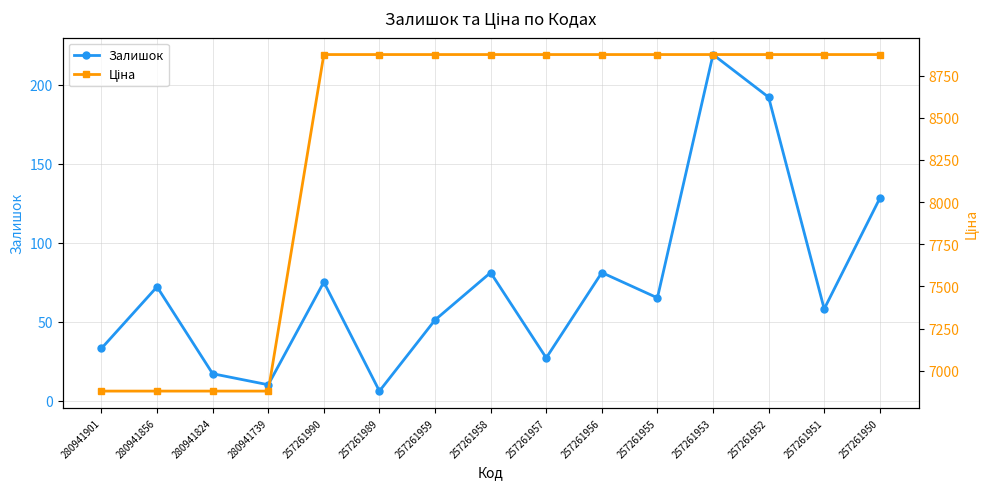

What is the difference between the second highest and minimum values in the Ціна series?

1995.1